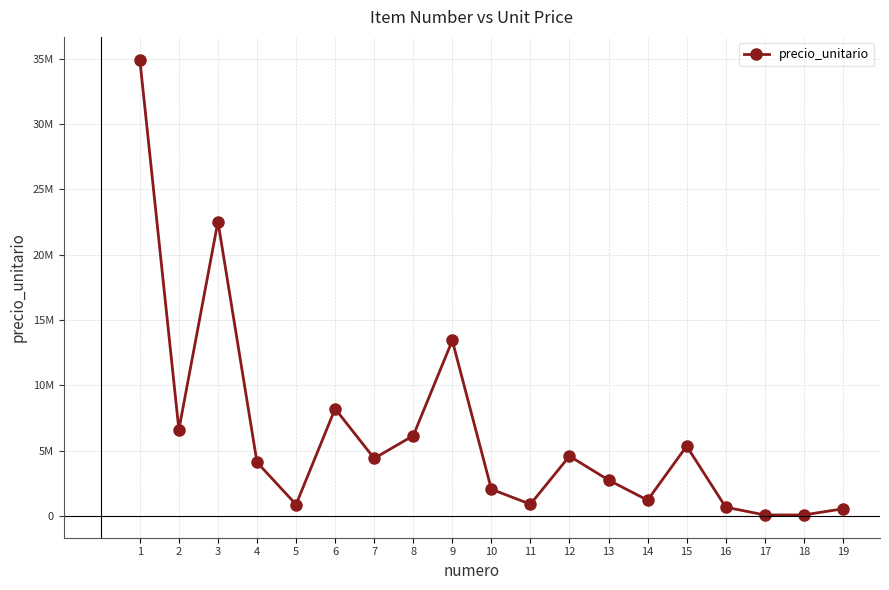

Is this an area chart (filled region under the line)?

No